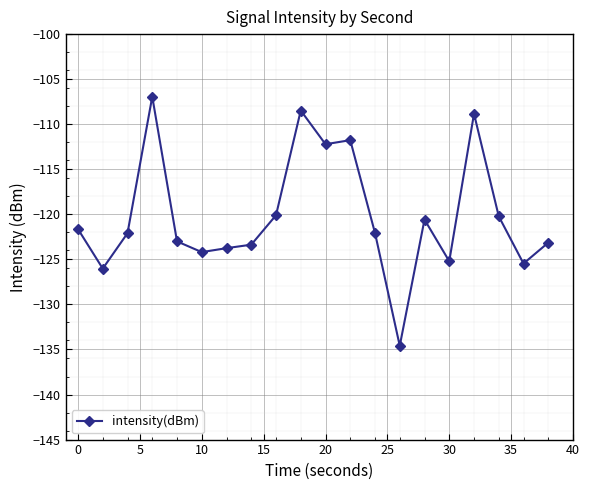

What is the value of the 10th point from the left?

-108.5